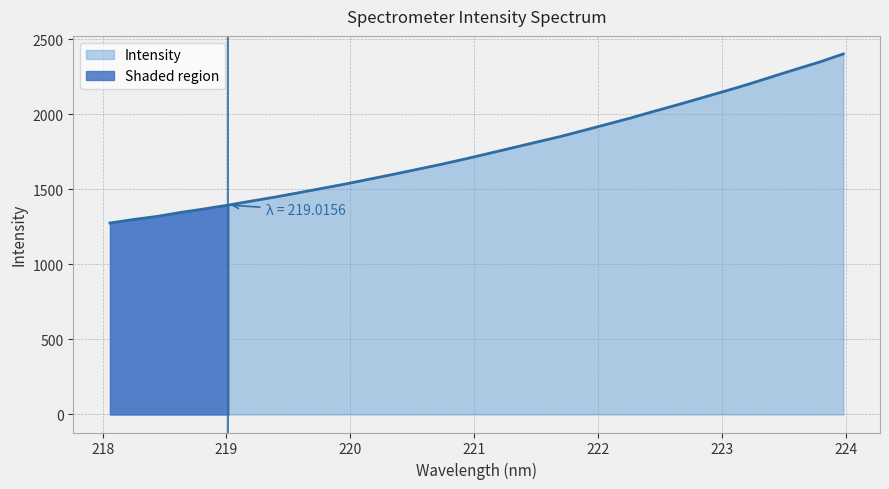

Reading right to left, what are all the values shown in this chart?

223.9802=2400.8	223.7895=2347.0	223.5987=2298.9	223.408=2249.7	223.2172=2199.8	223.0264=2153.1	222.8355=2108.0	222.6447=2062.5	222.4538=2019.0	222.263=1974.1	222.0721=1932.2	221.8812=1890.7	221.6902=1849.5	221.4993=1812.8	221.3083=1775.2	221.1174=1738.1	220.9264=1701.1	220.7354=1665.9	220.5444=1632.8	220.3533=1600.0	220.1623=1568.1	219.9712=1536.3	219.7801=1506.6	219.589=1477.5	219.3979=1448.3	219.2067=1421.6	219.0156=1394.3	218.8244=1369.1	218.6332=1345.8	218.442=1319.2	218.2508=1298.3	218.0596=1275.0